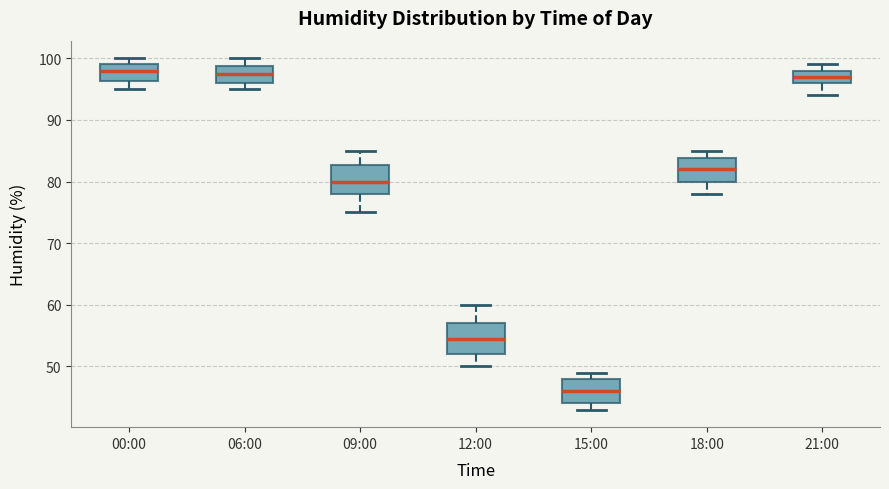

Where does the median line of the box for 21:00 sit on the y-axis? The values are not printed on the chart, so give them approximately, as read against the axis.

97